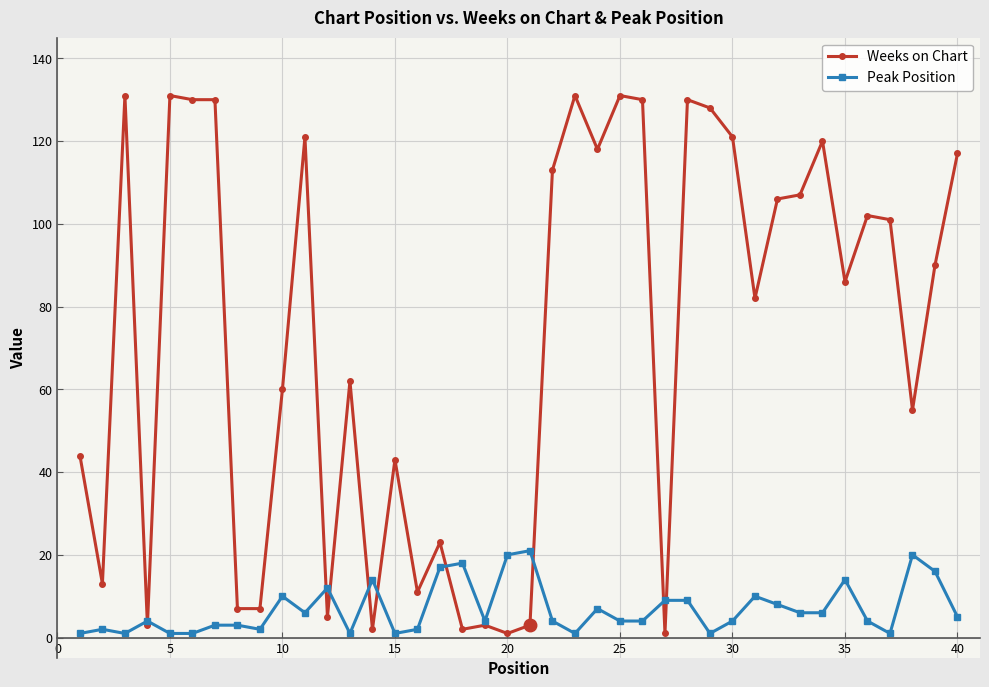

What is the value of the Weeks on Chart point at the 4th from the left?

3